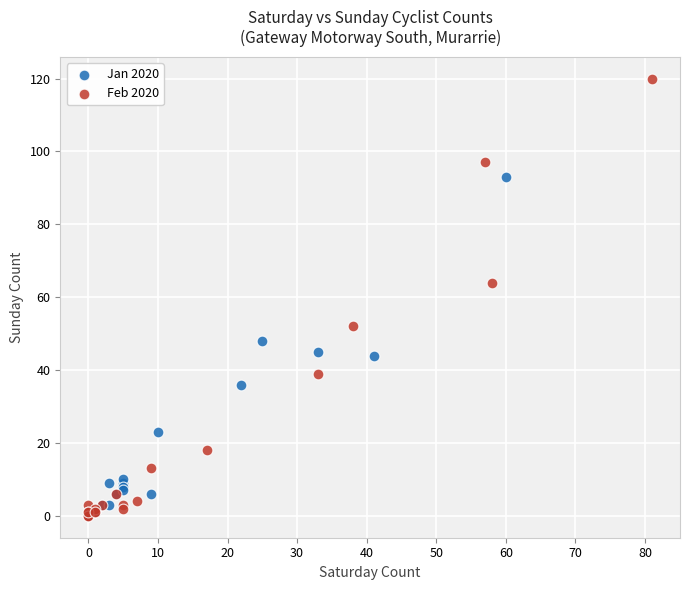

Which series contains the highest Y value?

Feb 2020